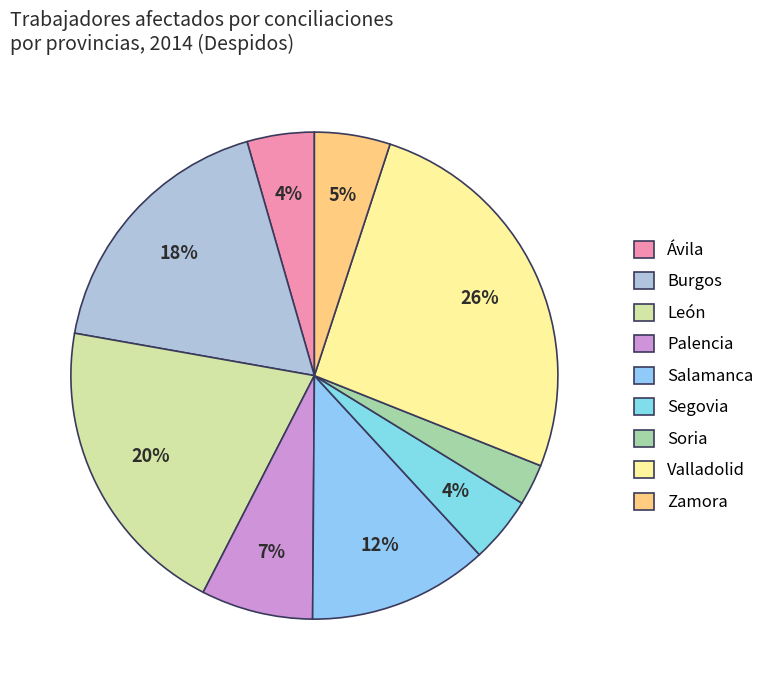

What percentage is the Palencia slice, to the nearest percent?

7%